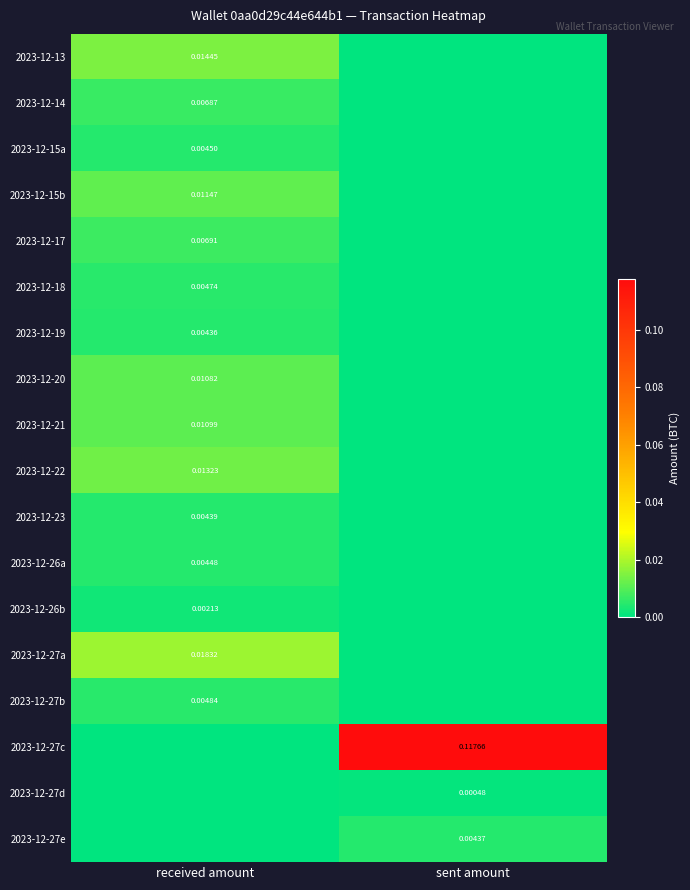

Is the value of 2023-12-19 at received amount greater than the value of 2023-12-27a at received amount?

No